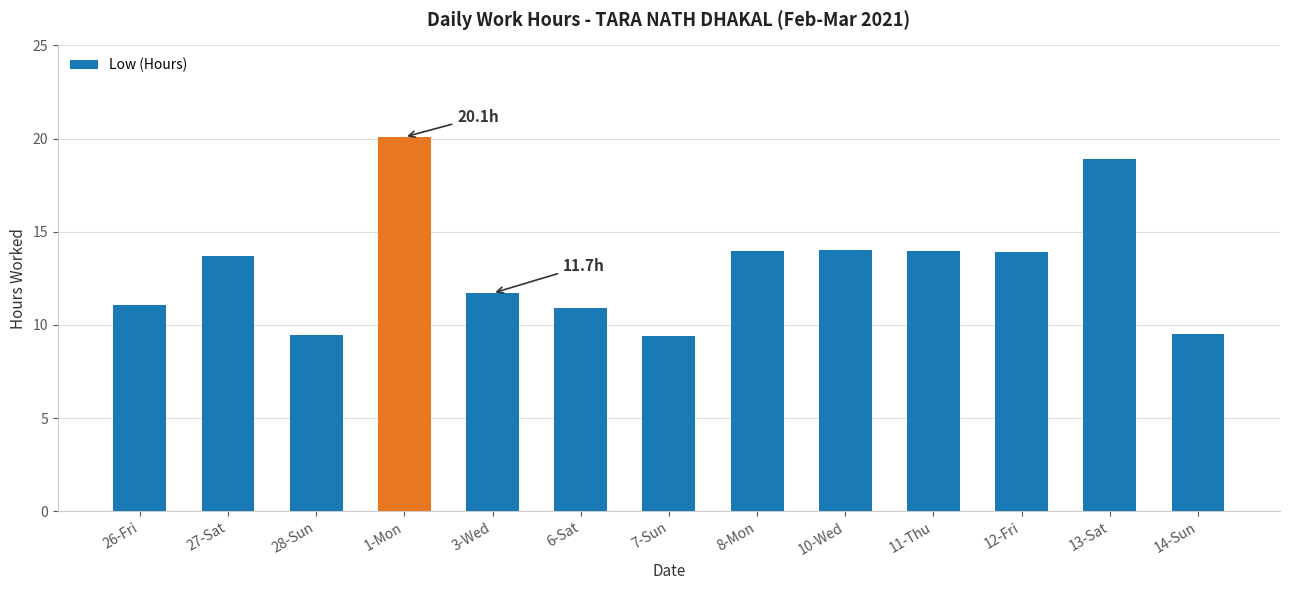

What is the greatest value displayed?

20.1